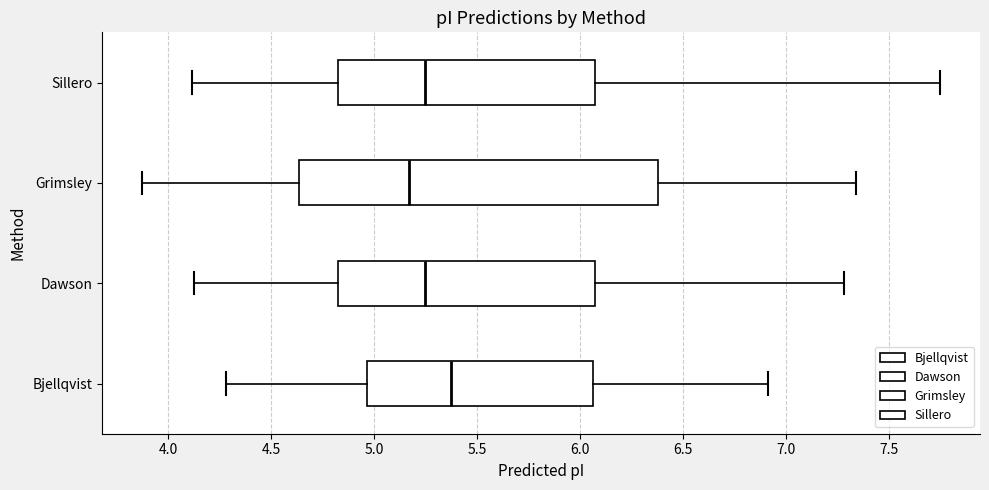

Reading bottom to top, read every box against the x-axis: the position of its median line, the range the box covers, and the ends of its whiskers. The values are not printed on the chart, so give them approximately, as read against the axis.

Bjellqvist: median 5.35, box 4.95 to 6.05, whiskers 4.30 to 6.90
Dawson: median 5.25, box 4.85 to 6.05, whiskers 4.15 to 7.30
Grimsley: median 5.15, box 4.65 to 6.40, whiskers 3.85 to 7.35
Sillero: median 5.25, box 4.85 to 6.05, whiskers 4.10 to 7.75